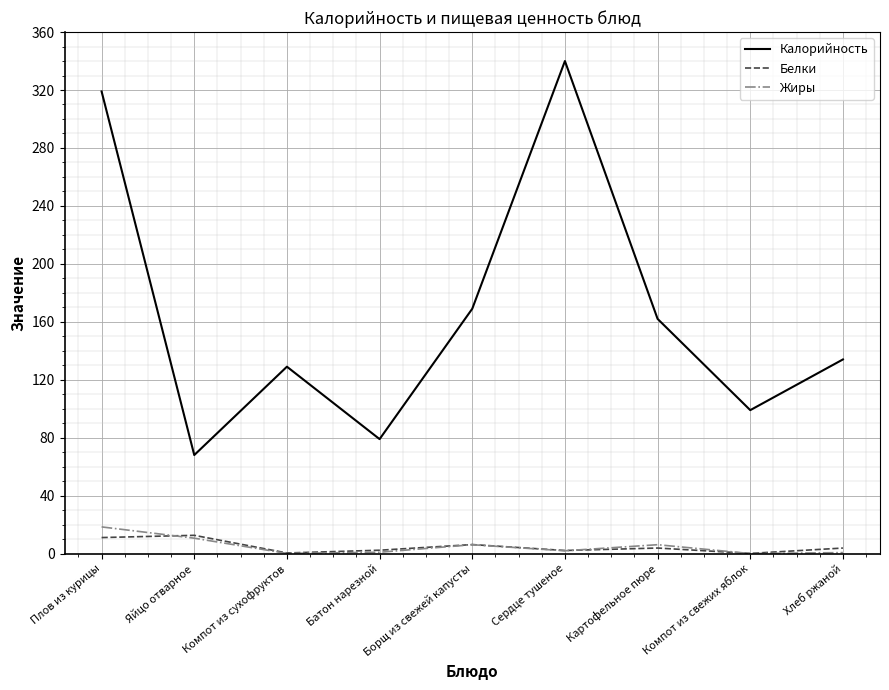

The value of Жиры at Картофельное пюре is 6.1. True or false?

True